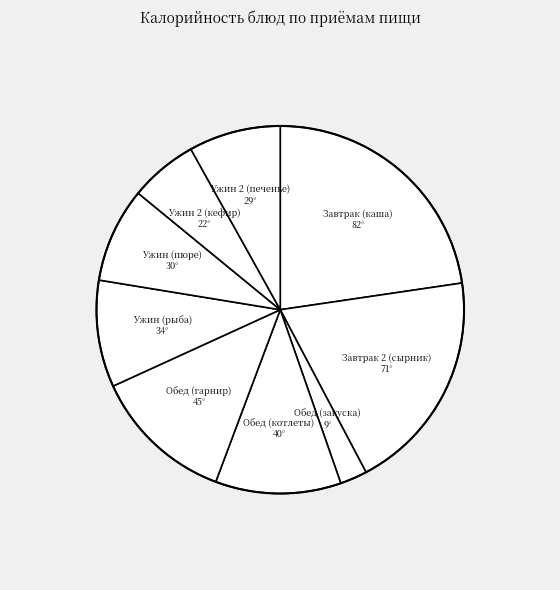

Does Ужин (пюре) represent more than half of the total?

No